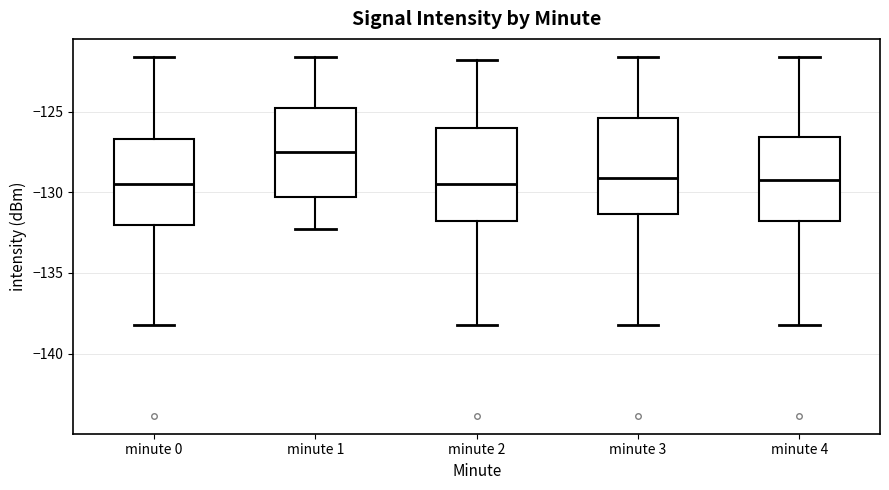

Reading left to right, read every box against the y-axis: the position of its median line, the range the box covers, and the ends of its whiskers. The values are not printed on the chart, so give them approximately, as read against the axis.

minute 0: median -129.5, box -132.0 to -126.5, whiskers -138.0 to -121.5
minute 1: median -127.5, box -130.5 to -125.0, whiskers -132.5 to -121.5
minute 2: median -129.5, box -132.0 to -126.0, whiskers -138.0 to -122.0
minute 3: median -129.0, box -131.5 to -125.5, whiskers -138.0 to -121.5
minute 4: median -129.0, box -132.0 to -126.5, whiskers -138.0 to -121.5